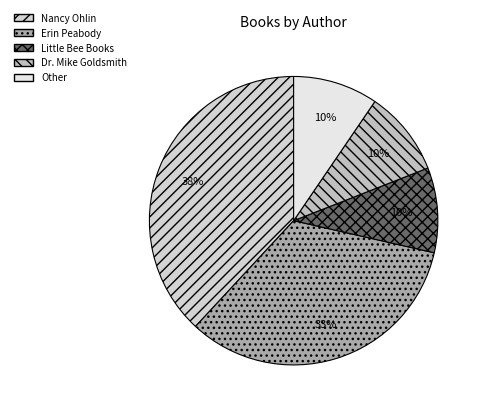

To the nearest percent, what percentage of the pie is Little Bee Books?

10%